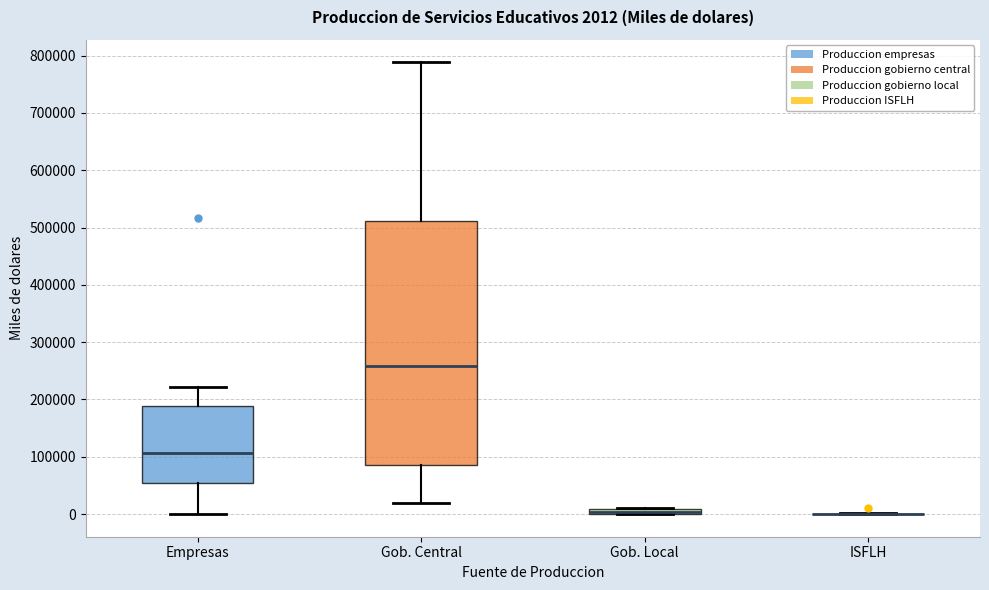

Which box is the tallest, from its lower edge to its upper edge?

Gob. Central